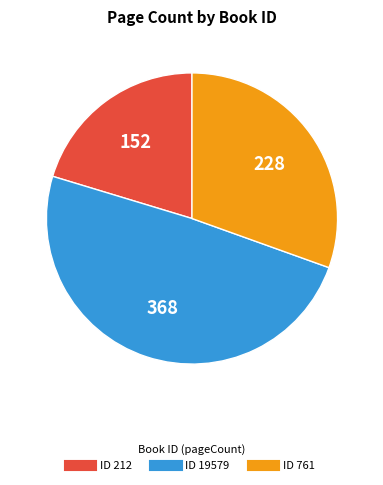

Is there any slice that represents more than half of the pie?

No